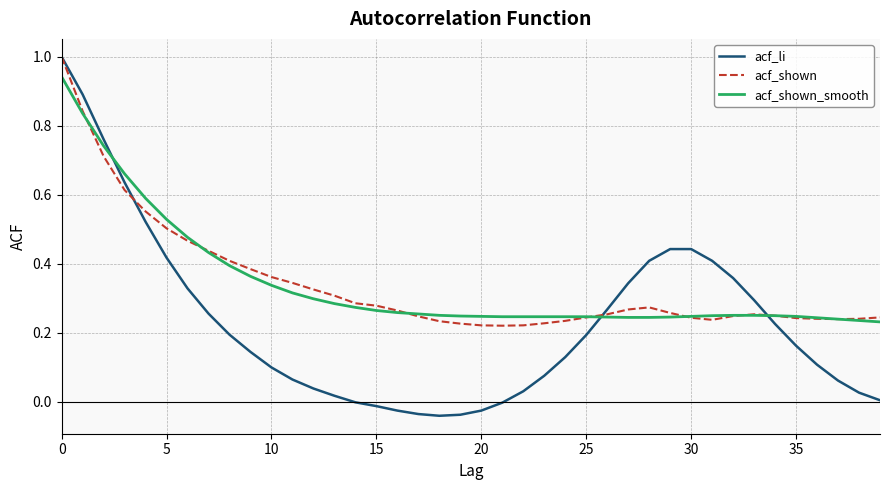

What is the maximum value for acf_shown?

1.0